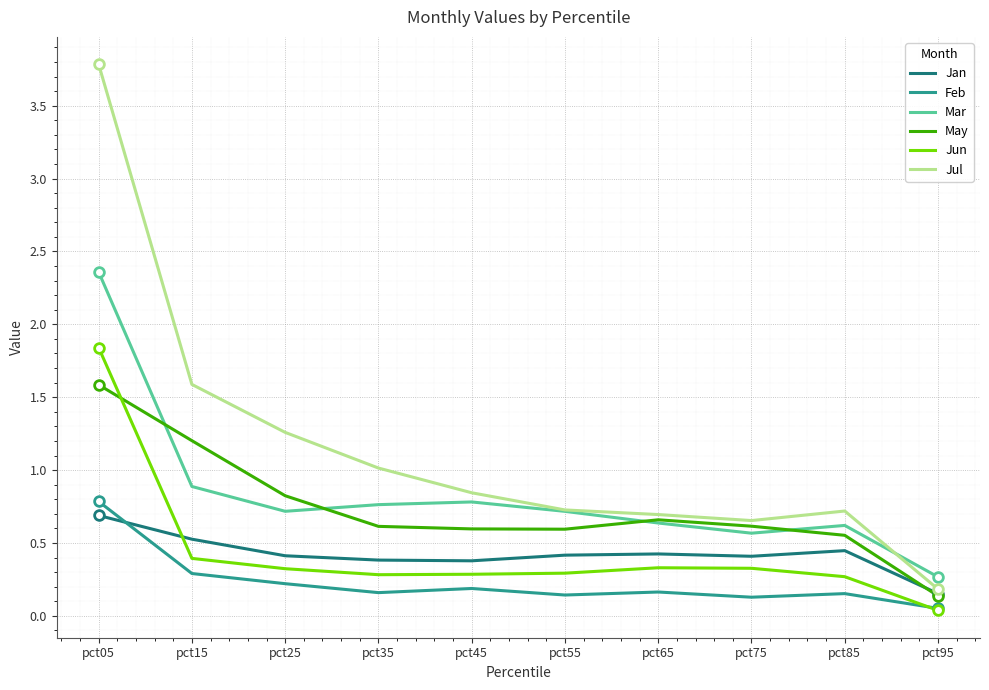

How many intersections are there between Mar and May?

4